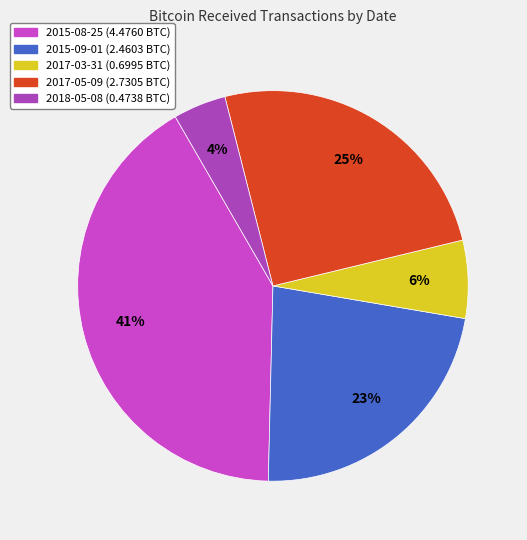

What is the ratio of the value at 2017-05-09 to the value at 2015-09-01?

1.1